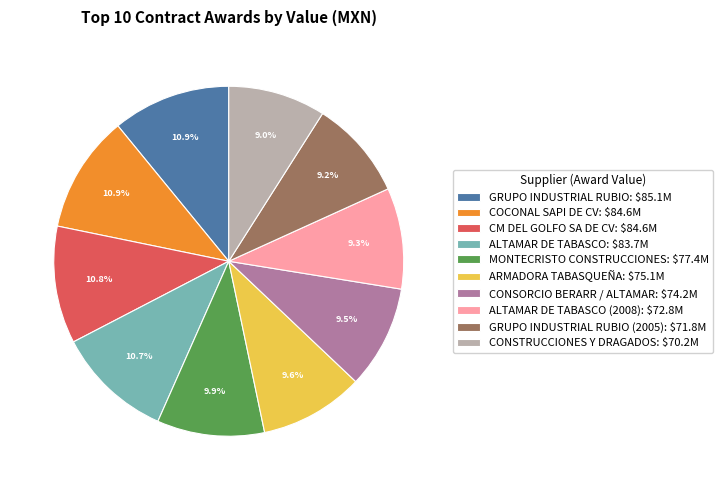

Does COCONAL SAPI DE CV: $84.6M account for over 50% of the chart?

No